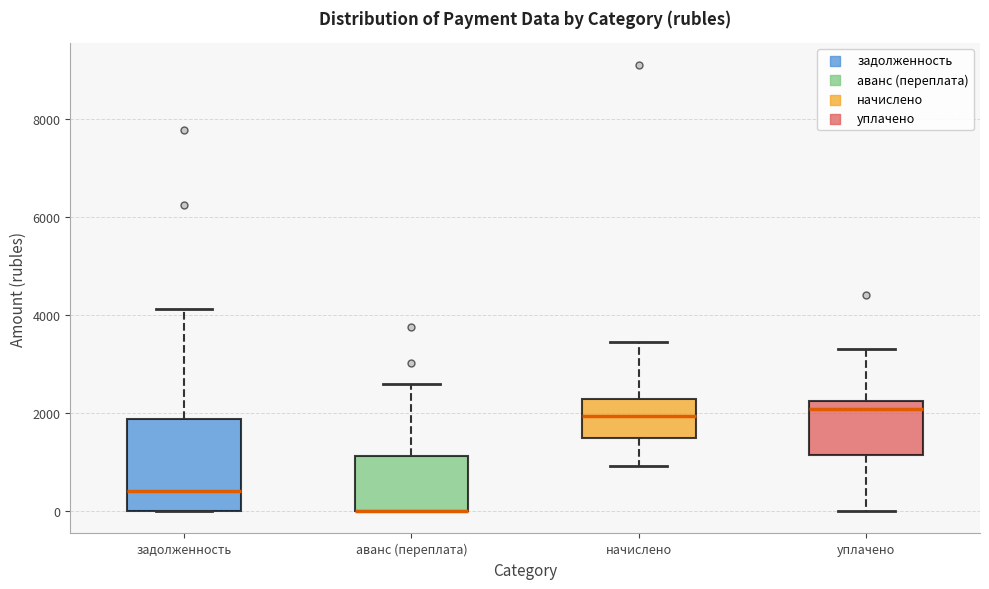

Where is the upper edge of the box for аванс (переплата) on the y-axis? The values are not printed on the chart, so give them approximately, as read against the axis.

1200